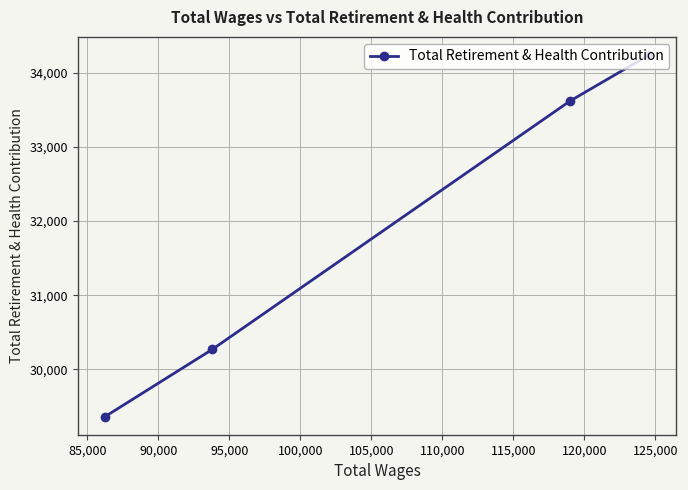

Reading right to left, extract all data points from this chart.

34241	33621	30267	29361